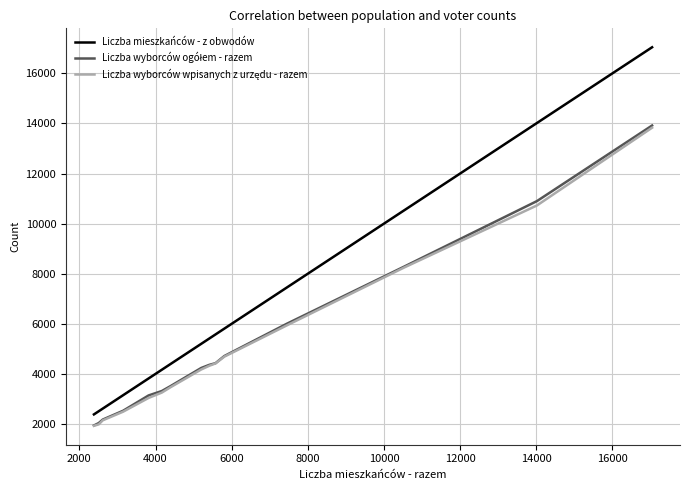

Which series has the largest range (max minus min)?

Liczba mieszkańców - z obwodów